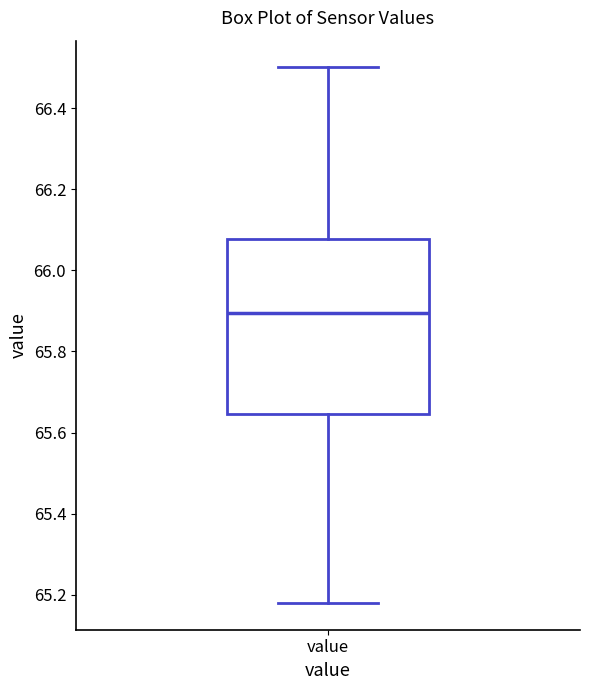

Read this box plot against the y-axis: the position of the median line, the range covered by the box, and the ends of both whiskers. The values are not printed on the chart, so give them approximately, as read against the axis.

median 65.90, box 65.64 to 66.08, whiskers 65.18 to 66.50